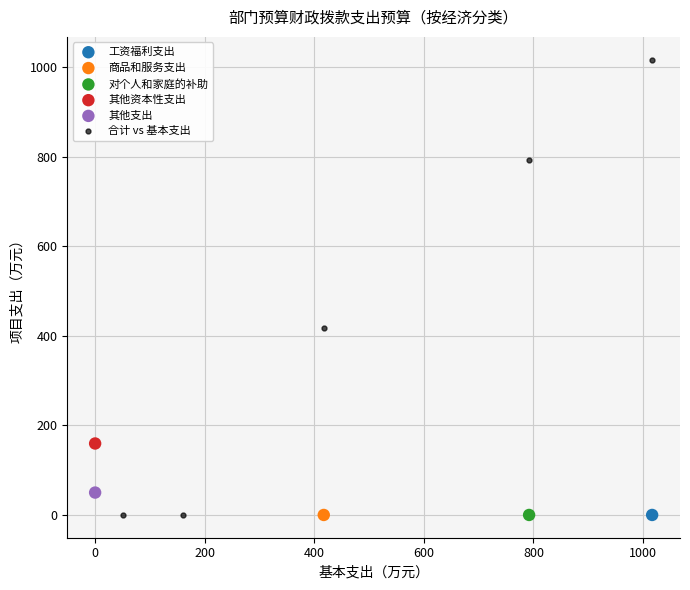

What are all the series names shown in the legend?

工资福利支出, 商品和服务支出, 对个人和家庭的补助, 其他资本性支出, 其他支出, 合计 vs 基本支出